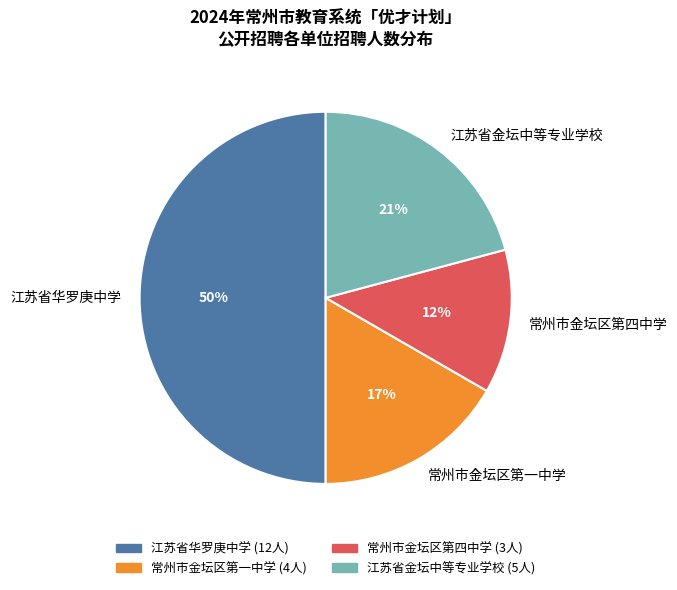

To the nearest percent, what is the difference between the largest and smallest slice percentages?

37%